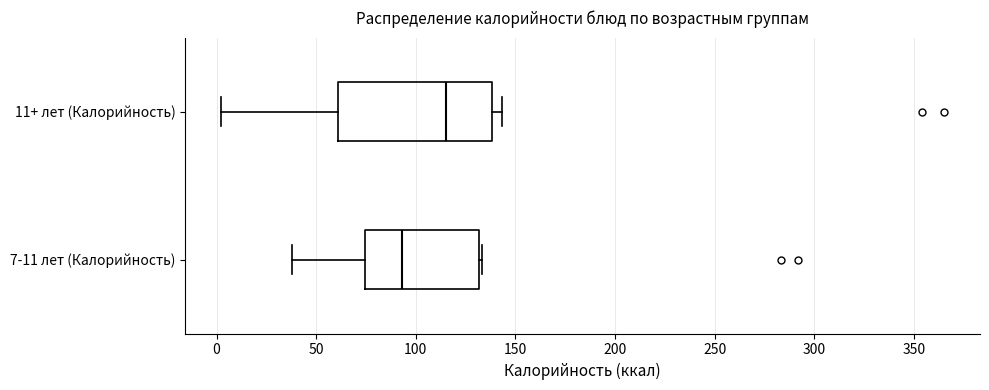

Where is the left edge of the box for 11+ лет (Калорийность) on the x-axis? The values are not printed on the chart, so give them approximately, as read against the axis.

60